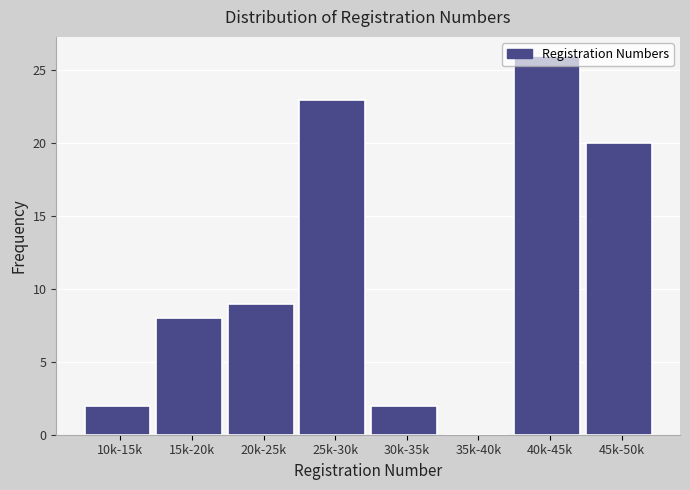

What is the sum of all values?

90